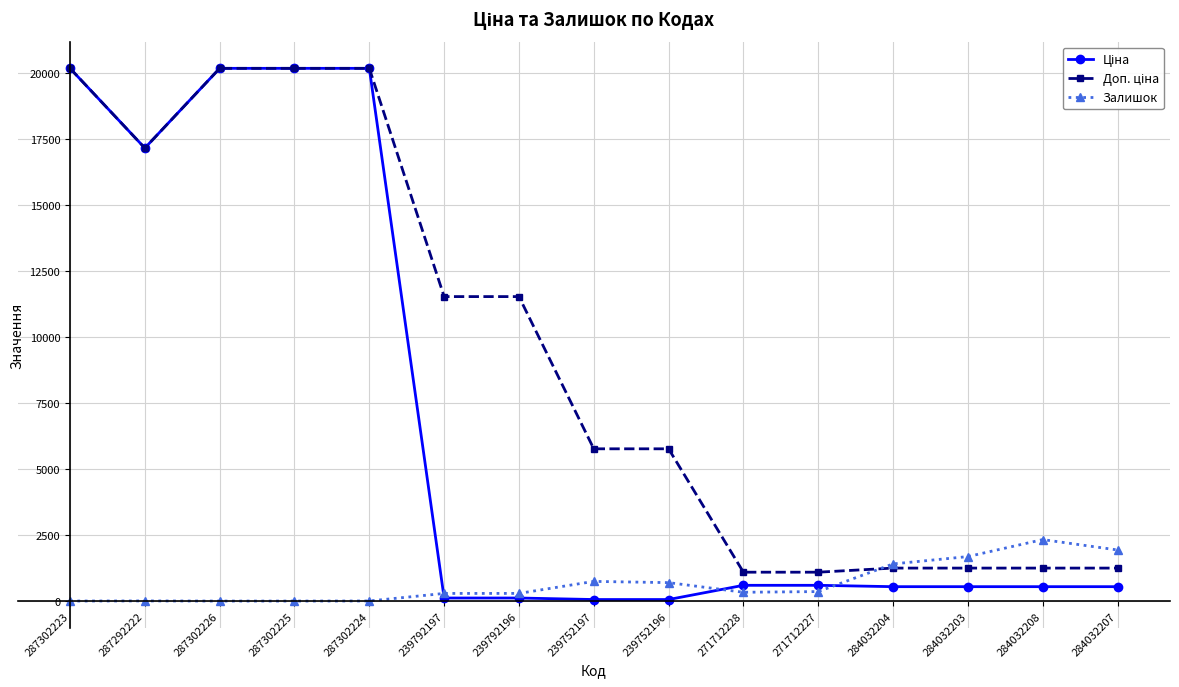

What is the total value across all series at 284032207?

3730.1